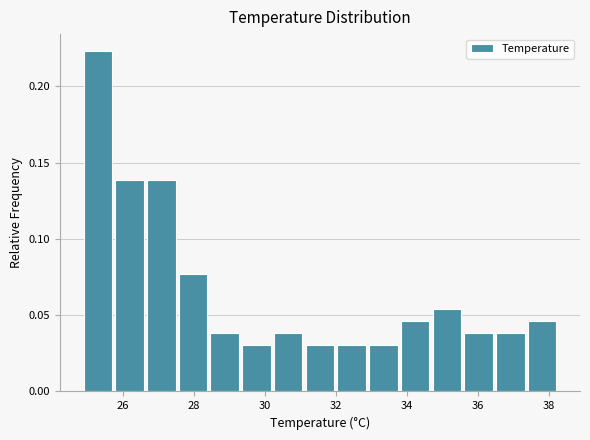

Reading left to right, transcribe this chart: for each bar, give the range it covers on the x-axis and its height. Neither the bar edges nor the heights are printed on the chart, so give them approximately, as read against the axes.

25.0 to 25.8: 0.225
25.8 to 26.6: 0.140
26.6 to 27.6: 0.140
27.6 to 28.4: 0.075
28.4 to 29.4: 0.040
29.4 to 30.2: 0.030
30.2 to 31.2: 0.040
31.2 to 32.0: 0.030
32.0 to 33.0: 0.030
33.0 to 33.8: 0.030
33.8 to 34.8: 0.045
34.8 to 35.6: 0.055
35.6 to 36.6: 0.040
36.6 to 37.4: 0.040
37.4 to 38.4: 0.045